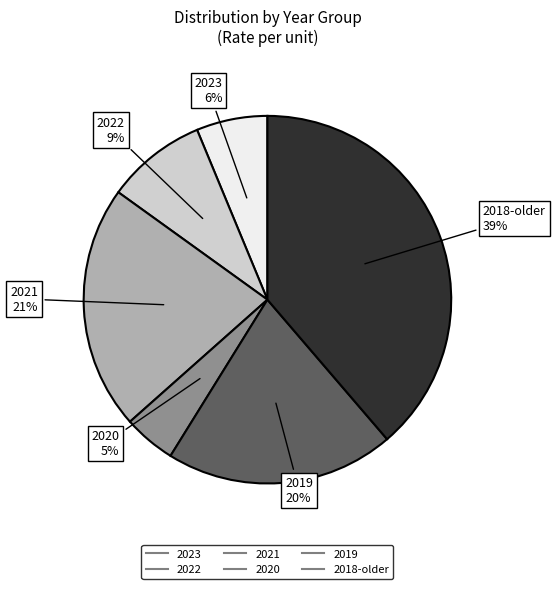

Is there a majority slice in this chart?

No